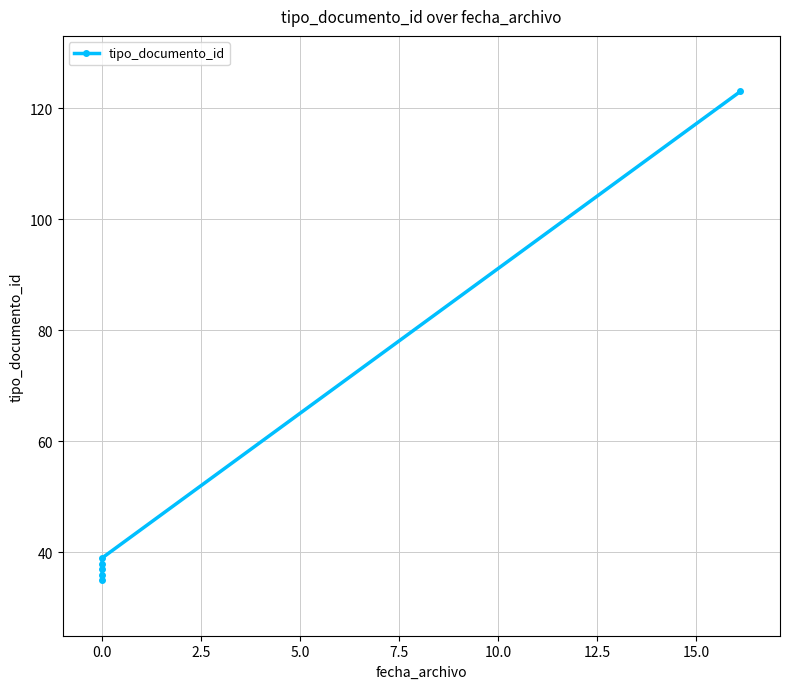

What is the difference between the second highest and minimum values?

4